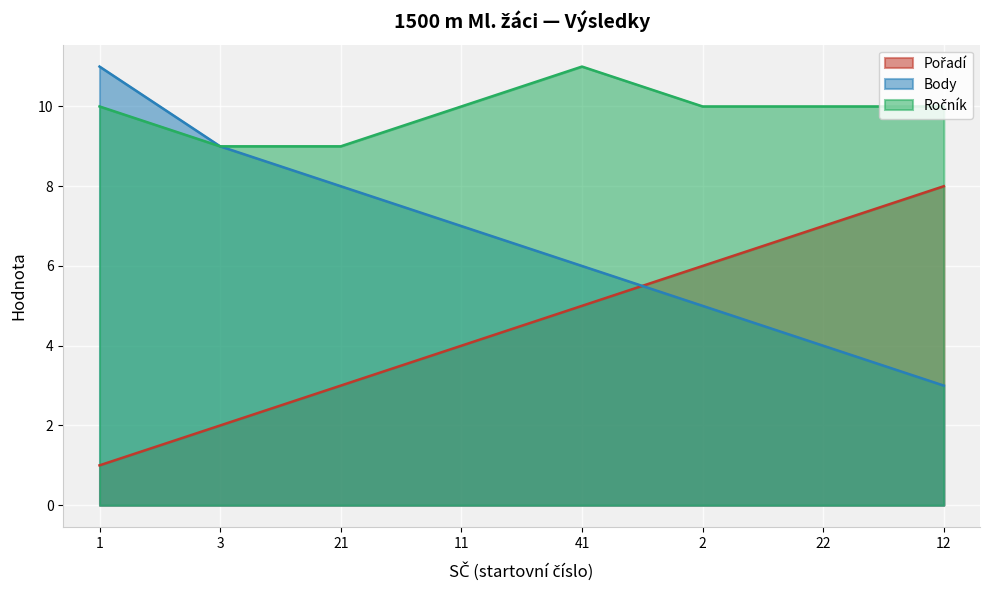

Which category has the lowest value in the Body series?

12